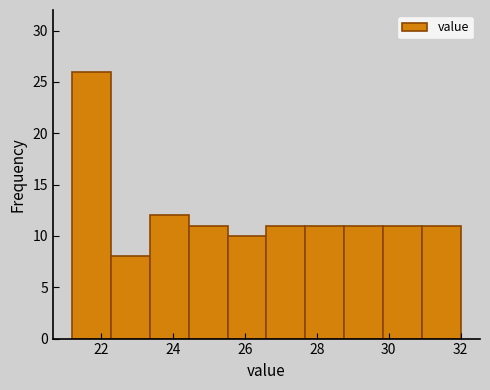

Reading left to right, list every bar in this chart as the range it spans on the x-axis followed by its height. Neither the bar edges nor the heights are printed on the chart, so give them approximately, as read against the axes.

21.20 to 22.28: 26
22.28 to 23.36: 8
23.36 to 24.44: 12
24.44 to 25.52: 11
25.52 to 26.60: 10
26.60 to 27.68: 11
27.68 to 28.76: 11
28.76 to 29.84: 11
29.84 to 30.92: 11
30.92 to 32.00: 11